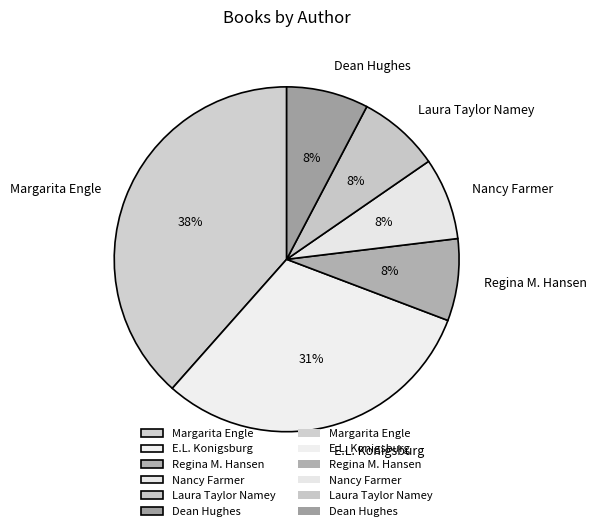

True or false: Laura Taylor Namey accounts for 22% of the total.

False